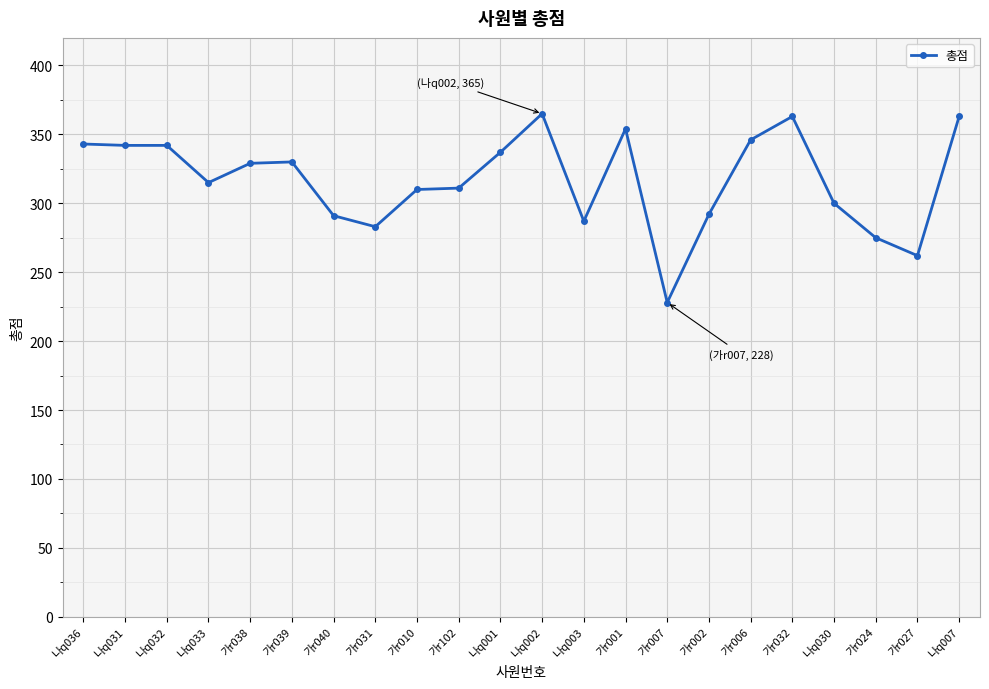

Approximately how many times larger is the value at 가r002 compared to 나q030?

1.0